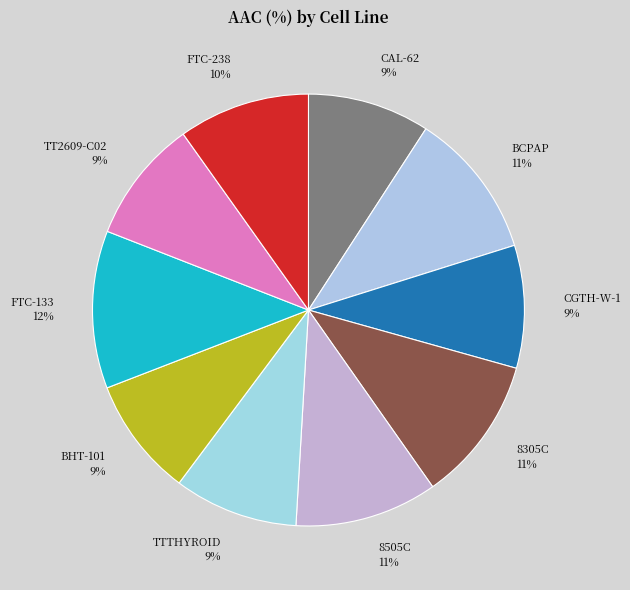

Which category has the biggest portion of the pie?

FTC-133